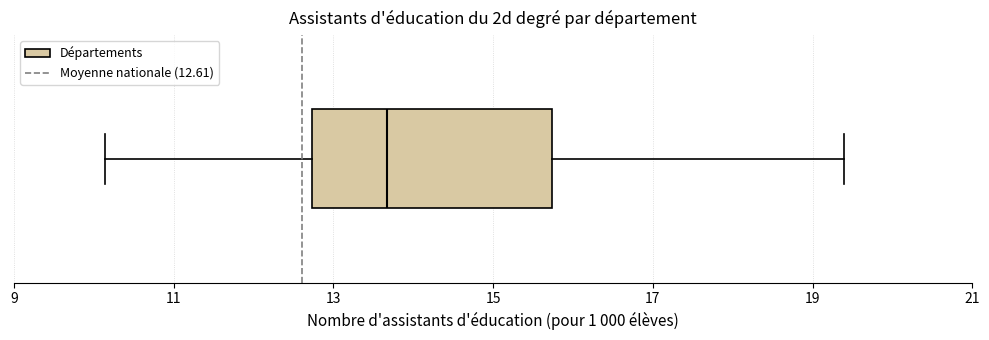

Read this box plot against the x-axis: the position of the median line, the range covered by the box, and the ends of both whiskers. The values are not printed on the chart, so give them approximately, as read against the axis.

median 13.6, box 12.8 to 15.8, whiskers 10.2 to 19.4